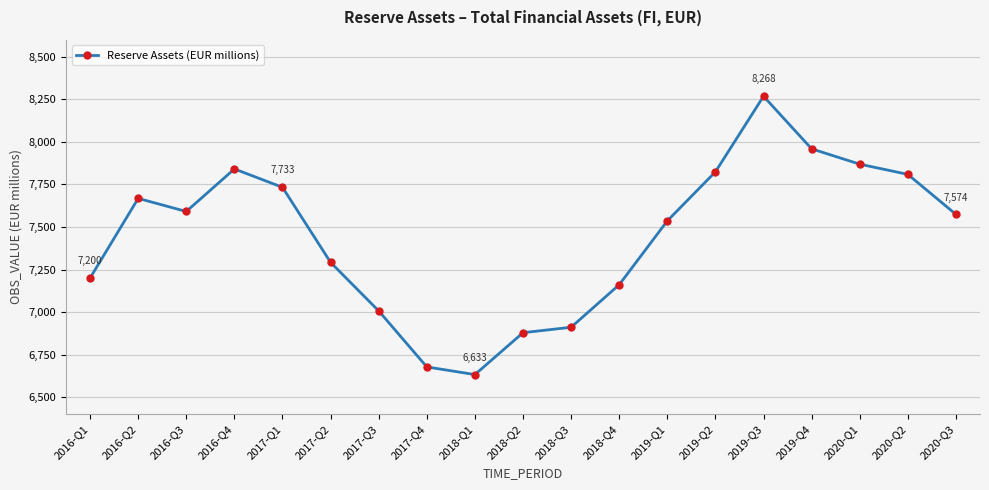

At which category does the chart reach its minimum across all series?

2018-Q1